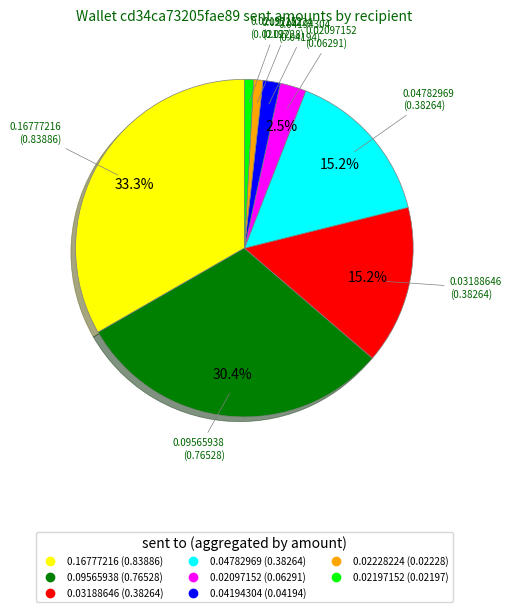

Is there a majority slice in this chart?

No